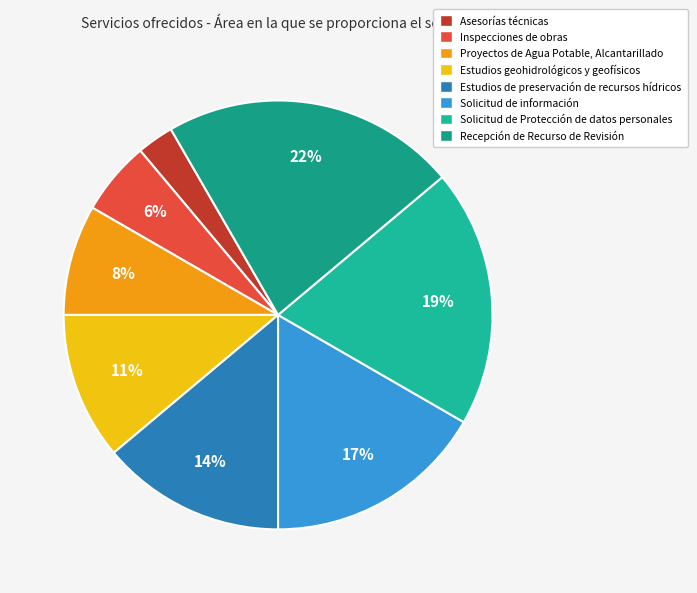

What percentage do Proyectos de Agua Potable, Alcantarillado and Inspecciones de obras together represent?

13.9%